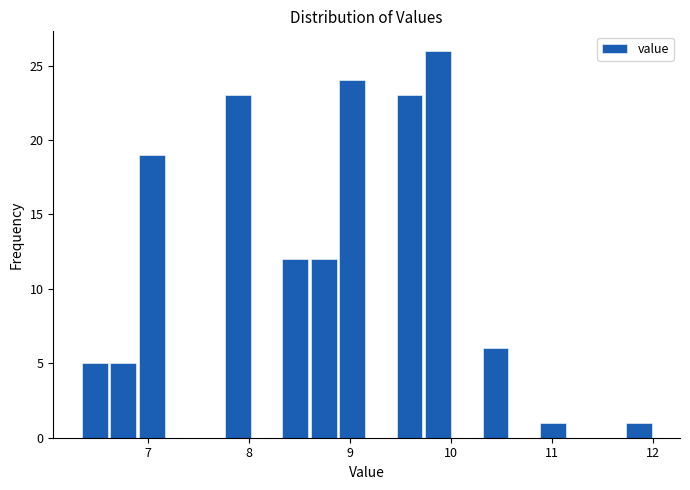

Around what value on the x-axis is the tallest bar? Give the approximate position of its centre, as read against the axis.

9.9